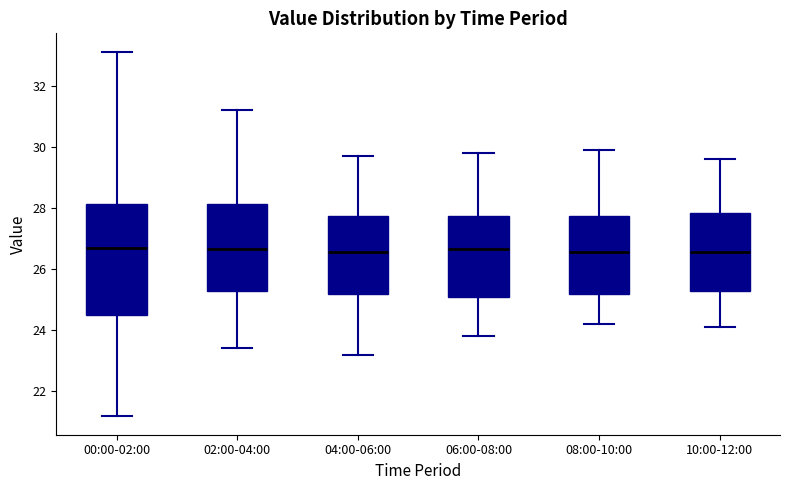

Where does the upper whisker of the box for 08:00-10:00 end on the y-axis? The values are not printed on the chart, so give them approximately, as read against the axis.

30.0